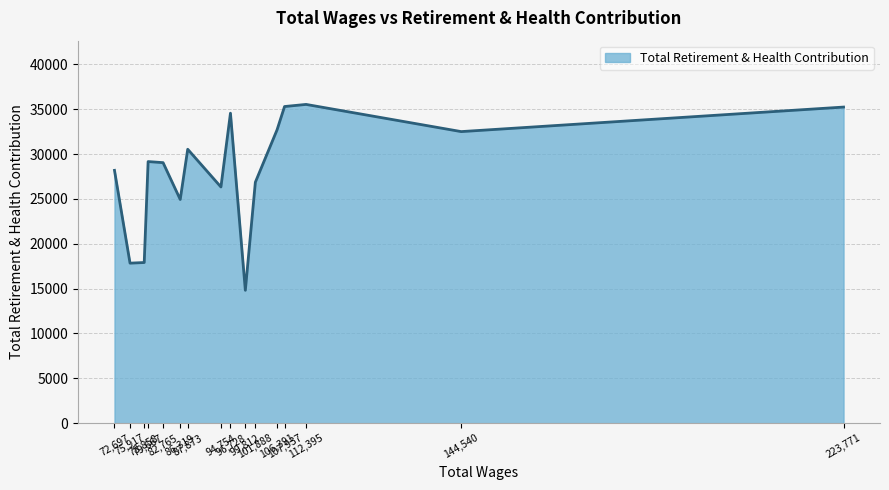

What is the maximum value shown in the chart?

35542